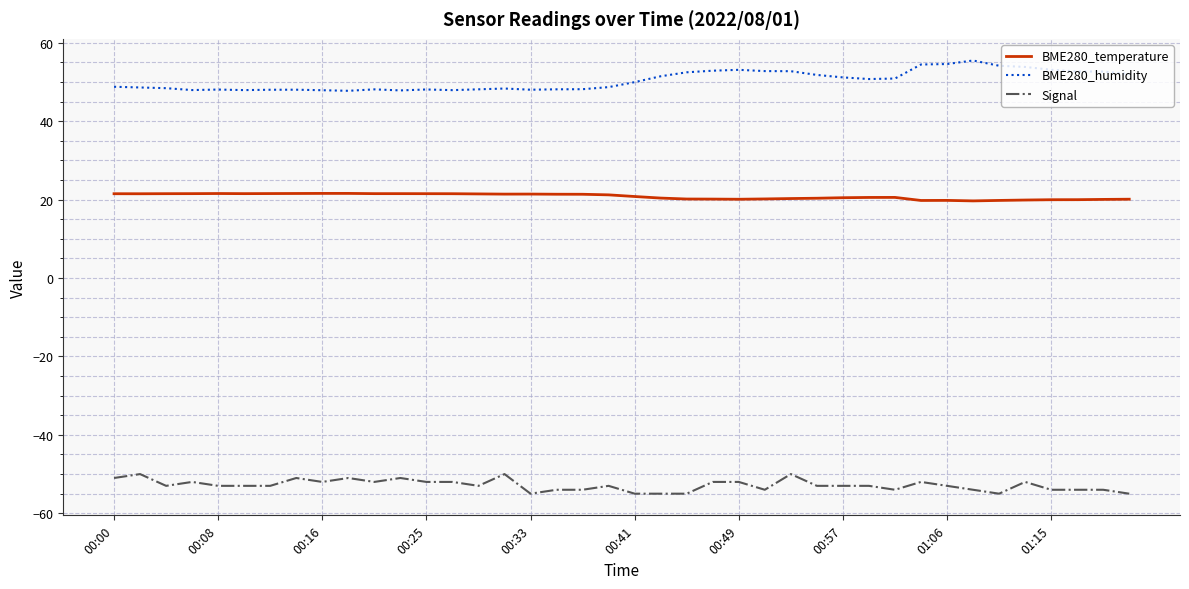

At how many categories does at least one series exceed 36?

40